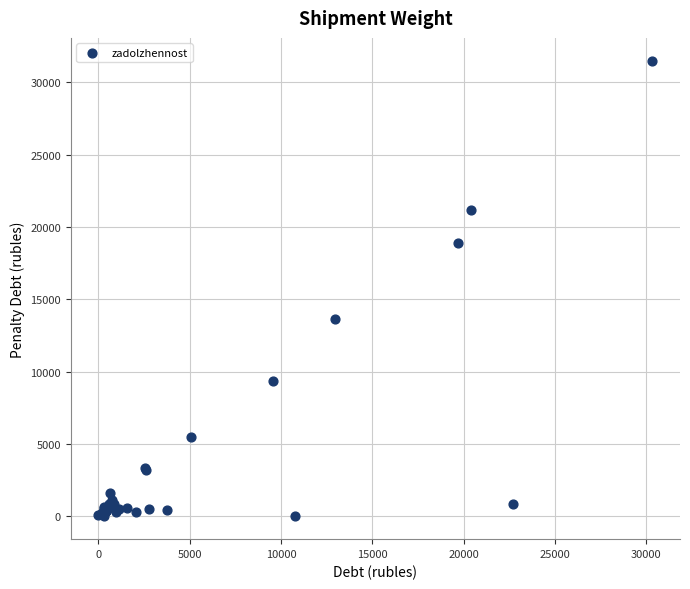

What Y value in the scatter plot is closest to 15746?

13621.4